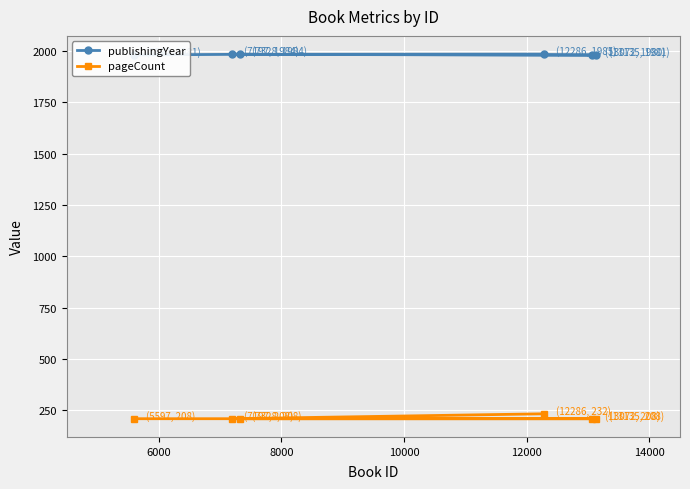

Which series has the largest total across all categories?

publishingYear